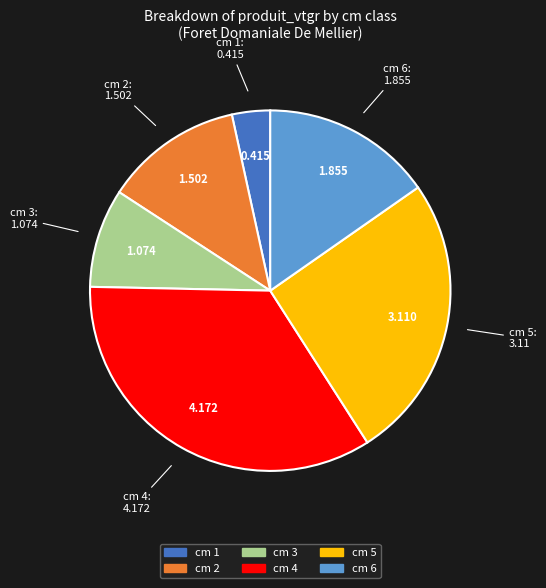

Which category has the biggest portion of the pie?

cm 4